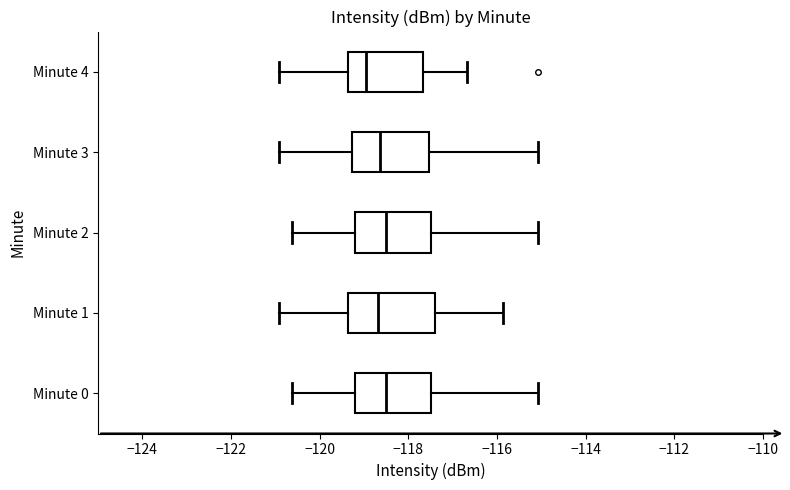

Where is the left edge of the box for Minute 1 on the x-axis? The values are not printed on the chart, so give them approximately, as read against the axis.

-119.4